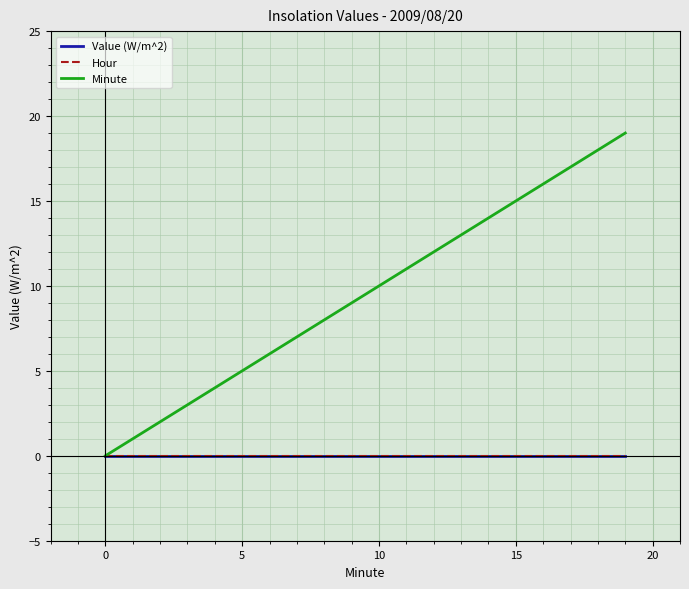

Is this an area chart (filled region under the line)?

No